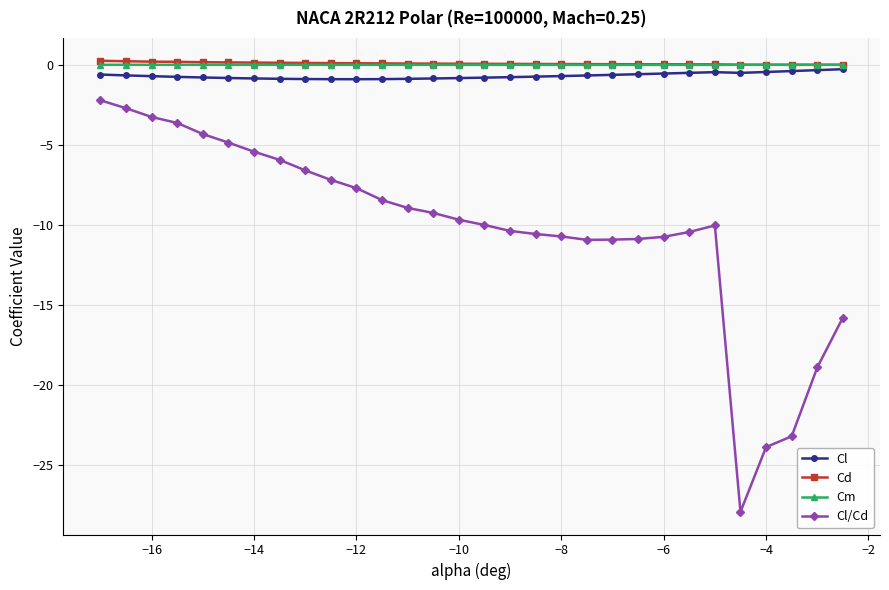

What is the sum of all Cm values?

0.4